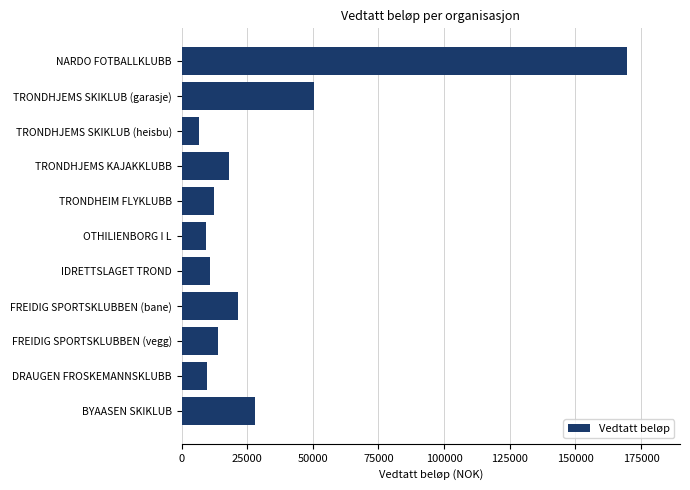

How many data points are less than 13923?

5